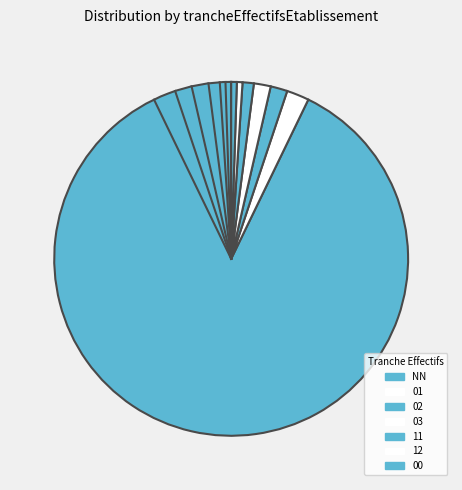

What portion of the pie excludes 03?

98.5%